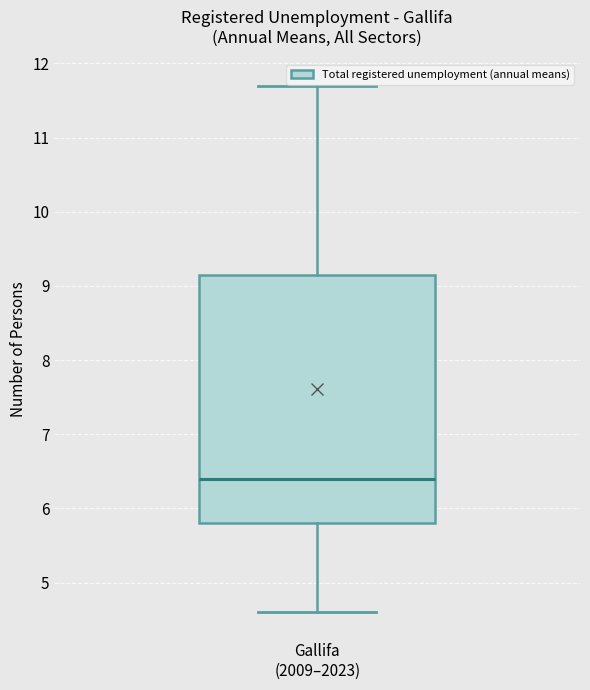

Where is the lower edge of the box for Gallifa (2009–2023) on the y-axis? The values are not printed on the chart, so give them approximately, as read against the axis.

5.8